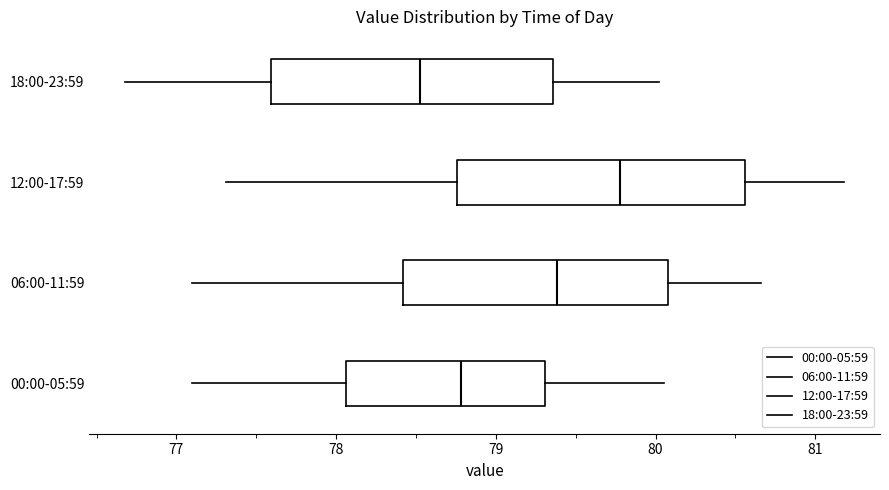

Reading bottom to top, transcribe this box plot: for each box, give where its median line is, the range the box spans, and where its two whiskers end, as read against the x-axis. The values are not printed on the chart, so give them approximately, as read against the axis.

00:00-05:59: median 78.8, box 78.1 to 79.3, whiskers 77.1 to 80.1
06:00-11:59: median 79.4, box 78.4 to 80.1, whiskers 77.1 to 80.7
12:00-17:59: median 79.8, box 78.8 to 80.6, whiskers 77.3 to 81.2
18:00-23:59: median 78.5, box 77.6 to 79.4, whiskers 76.7 to 80.0